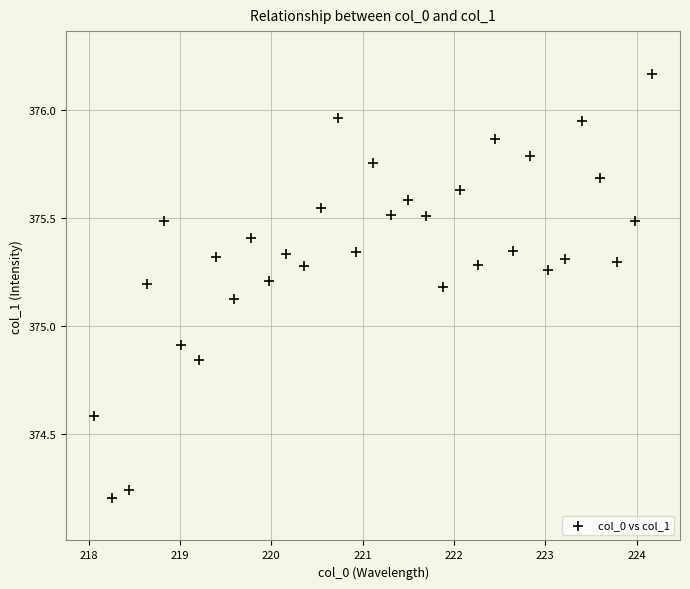

What Y value in the scatter plot is closest to 375?

374.9